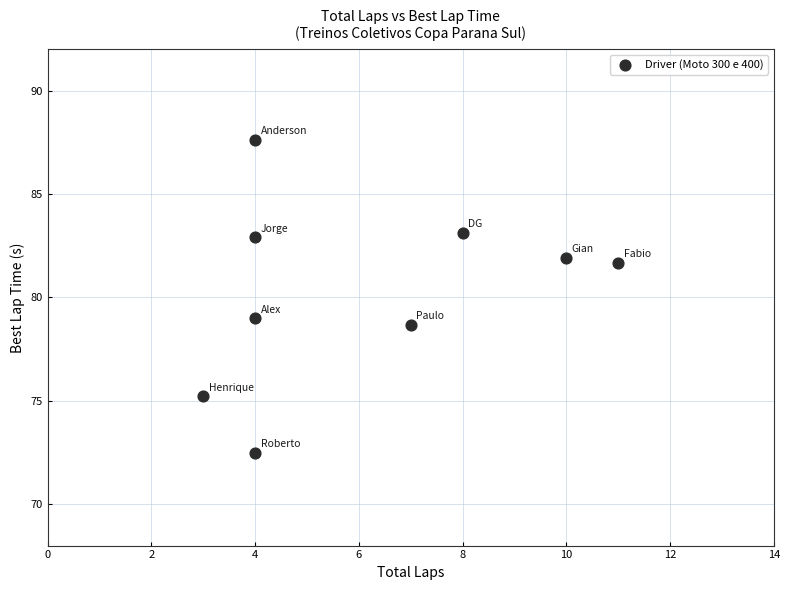

What is the average Y value?

80.3